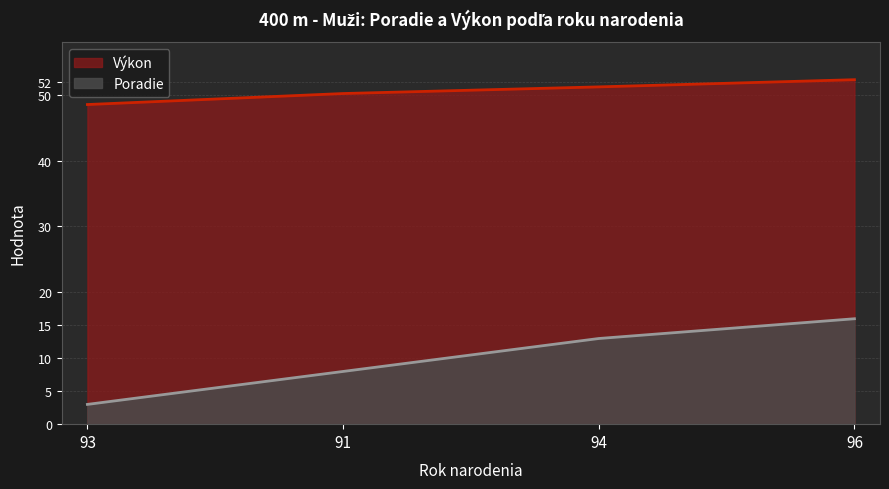

The value of Výkon at 94 is 51.2. True or false?

True